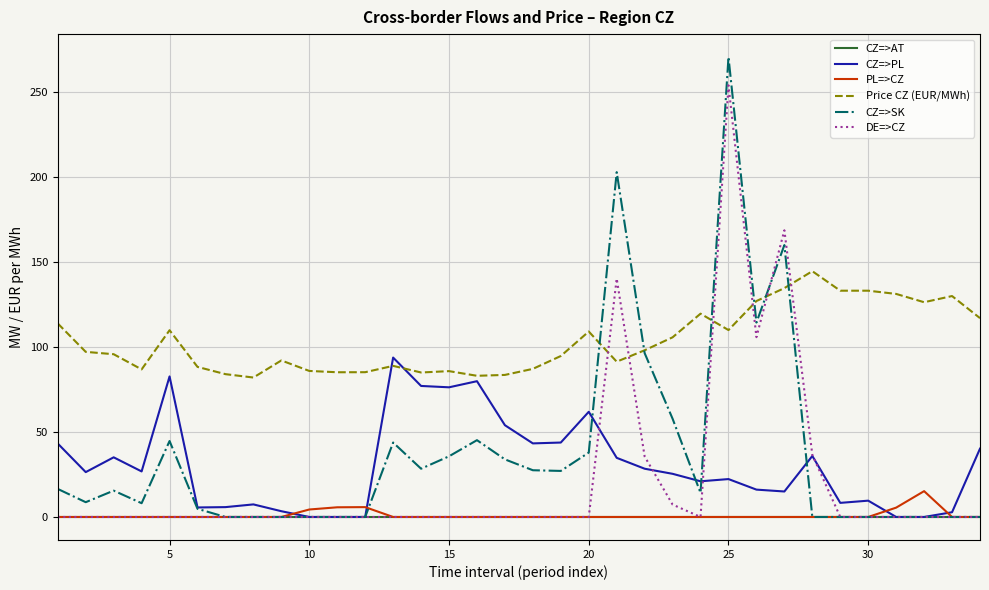

Which series has the largest range (max minus min)?

CZ=>SK